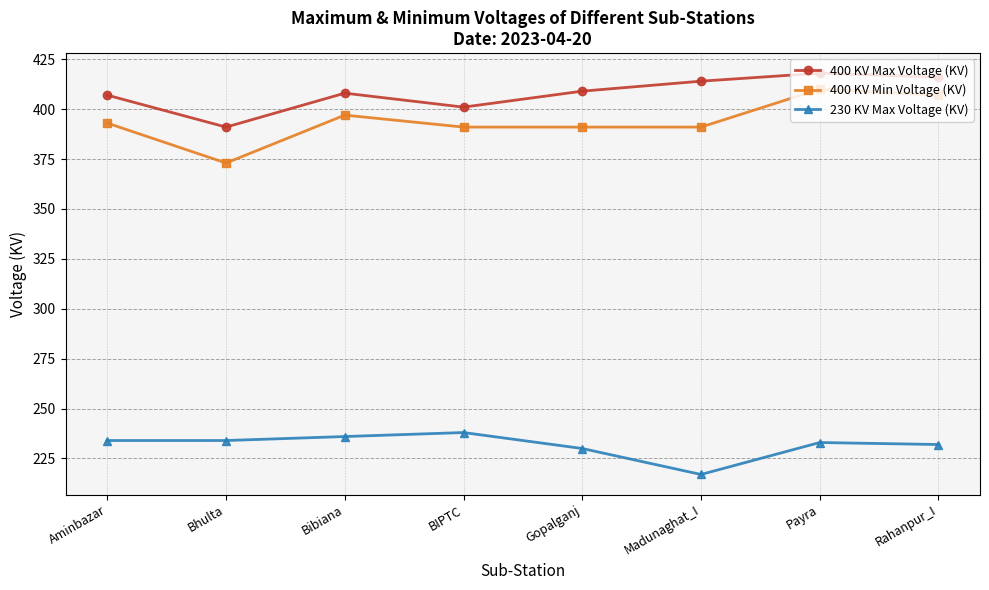

Reading left to right, list all the values displayed in this chart.

400 KV Max Voltage (KV): Aminbazar=407	Bhulta=391	Bibiana=408	BIPTC=401	Gopalganj=409	Madunaghat_I=414	Payra=418	Rahanpur_I=416
400 KV Min Voltage (KV): Aminbazar=393	Bhulta=373	Bibiana=397	BIPTC=391	Gopalganj=391	Madunaghat_I=391	Payra=410	Rahanpur_I=407
230 KV Max Voltage (KV): Aminbazar=234	Bhulta=234	Bibiana=236	BIPTC=238	Gopalganj=230	Madunaghat_I=217	Payra=233	Rahanpur_I=232